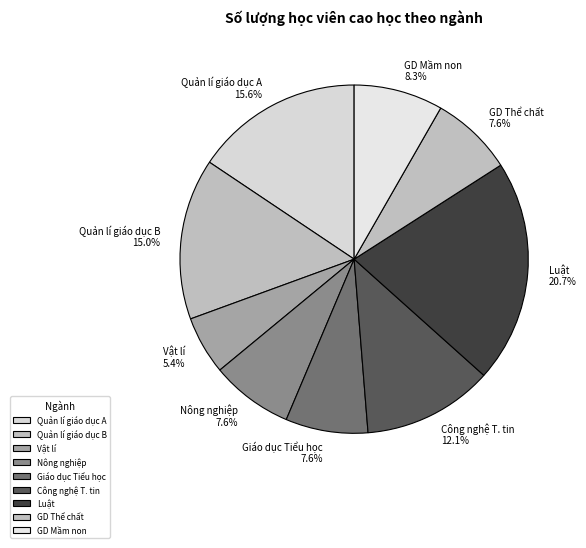

Approximately how many times larger is the value at Nông nghiệp compared to GD Thể chất?

1.0